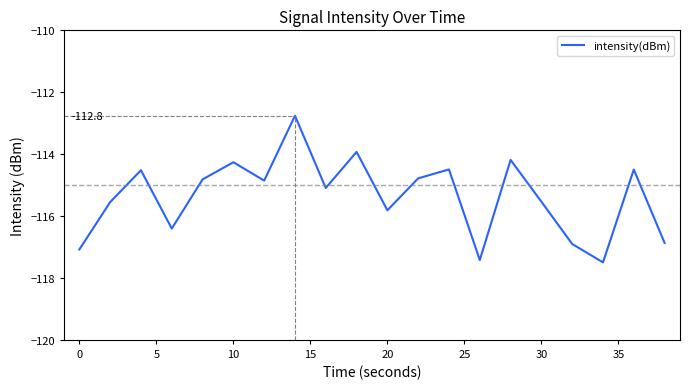

How many interior local peaks (higher than both neighbors) does the data have?

7